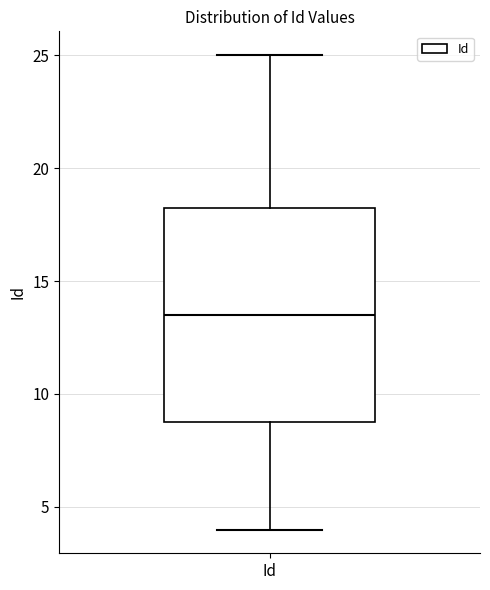

Transcribe this box plot: give where the median line is, the range the box spans, and where the two whiskers end, as read against the y-axis. The values are not printed on the chart, so give them approximately, as read against the axis.

median 13.5, box 9.0 to 18.5, whiskers 4.0 to 25.0